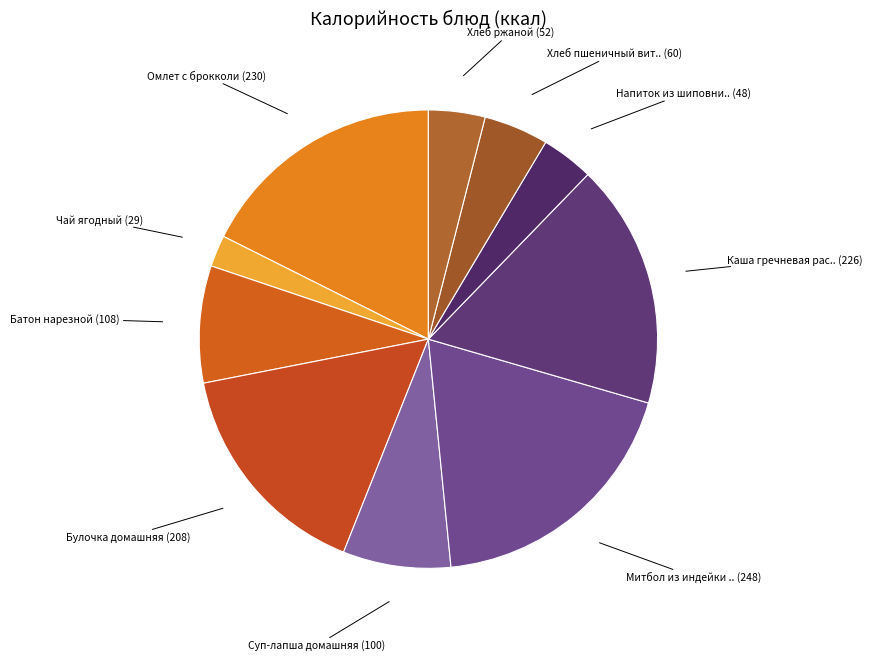

Rank the categories by value from highest to lowest.

Митбол из индейки с соусом Бешамель, Омлет с брокколи, Каша гречневая рассыпчатая, Булочка домашняя, Батон нарезной, Суп-лапша домашняя, Хлеб пшеничный витаминизированный, Хлеб ржаной, Напиток из шиповника, Чай ягодный